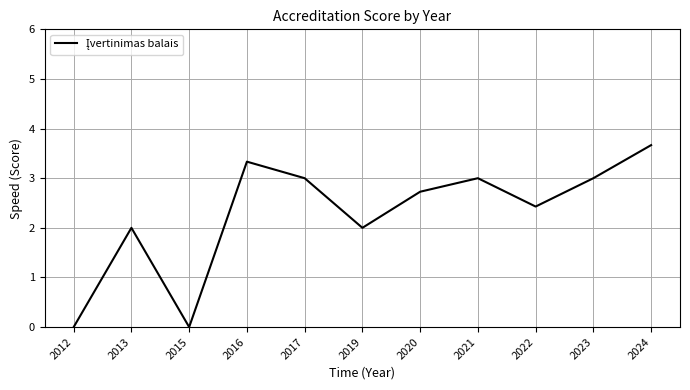

Read the value at 2023.

3.0